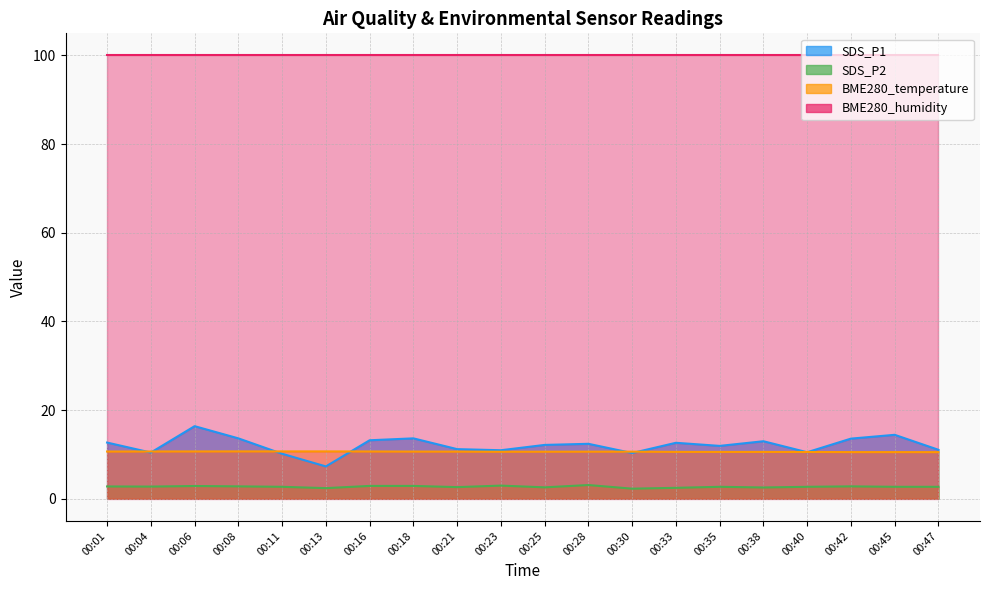

Between 00:04 and 00:23, which series saw the biggest shift?

SDS_P1